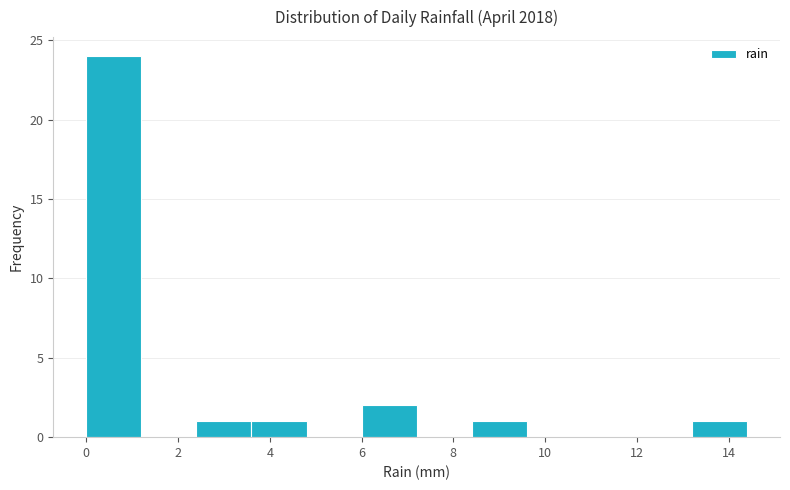

Over which range of the x-axis is the bar tallest?

0.0 to 1.2